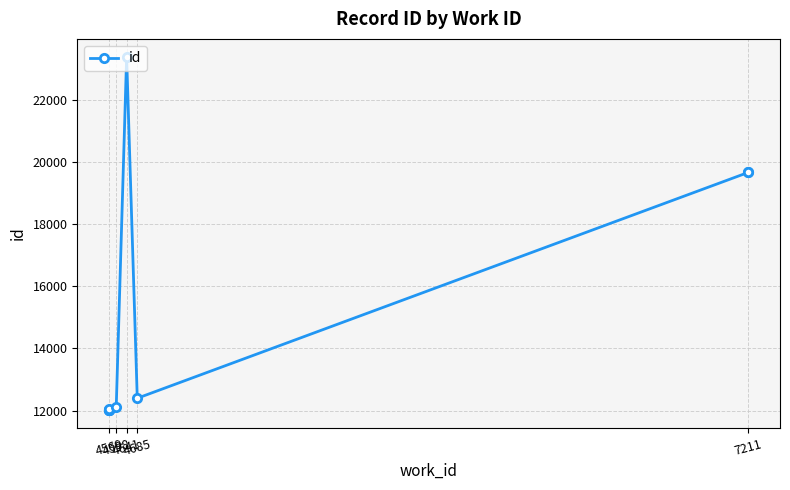

The chart shows a value of 12033 at 4569. True or false?

True